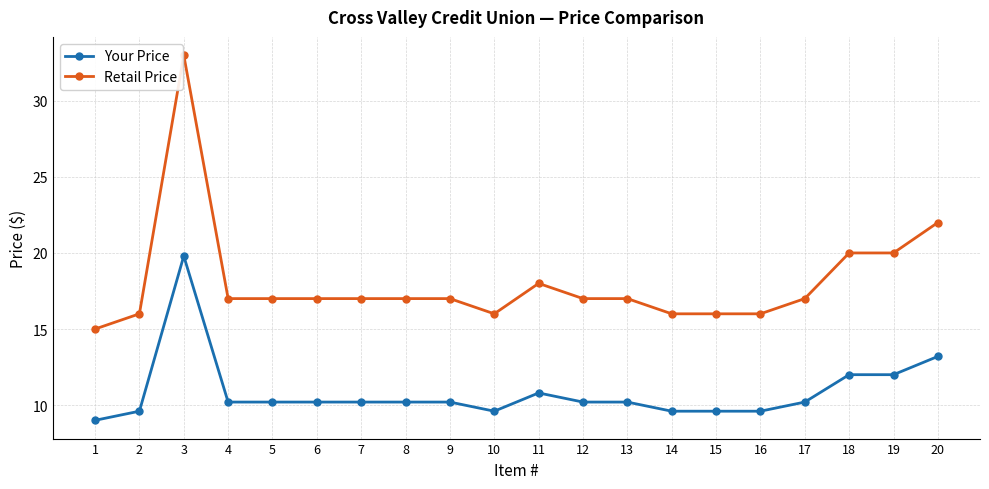

At which category does Your Price reach its first local peak?

3